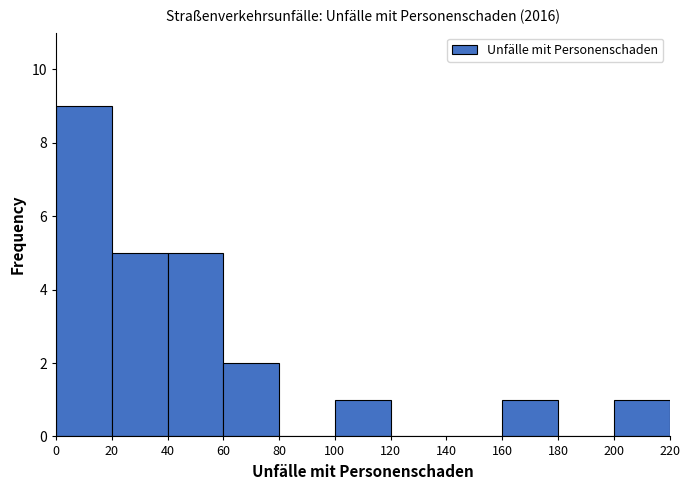

Reading left to right, transcribe this chart: for each bar, give the range it covers on the x-axis and its height. The values are not printed on the chart, so give them approximately, as read against the axis.

0 to 20: 9
20 to 40: 5
40 to 60: 5
60 to 80: 2
80 to 100: 0
100 to 120: 1
120 to 140: 0
140 to 160: 0
160 to 180: 1
180 to 200: 0
200 to 220: 1